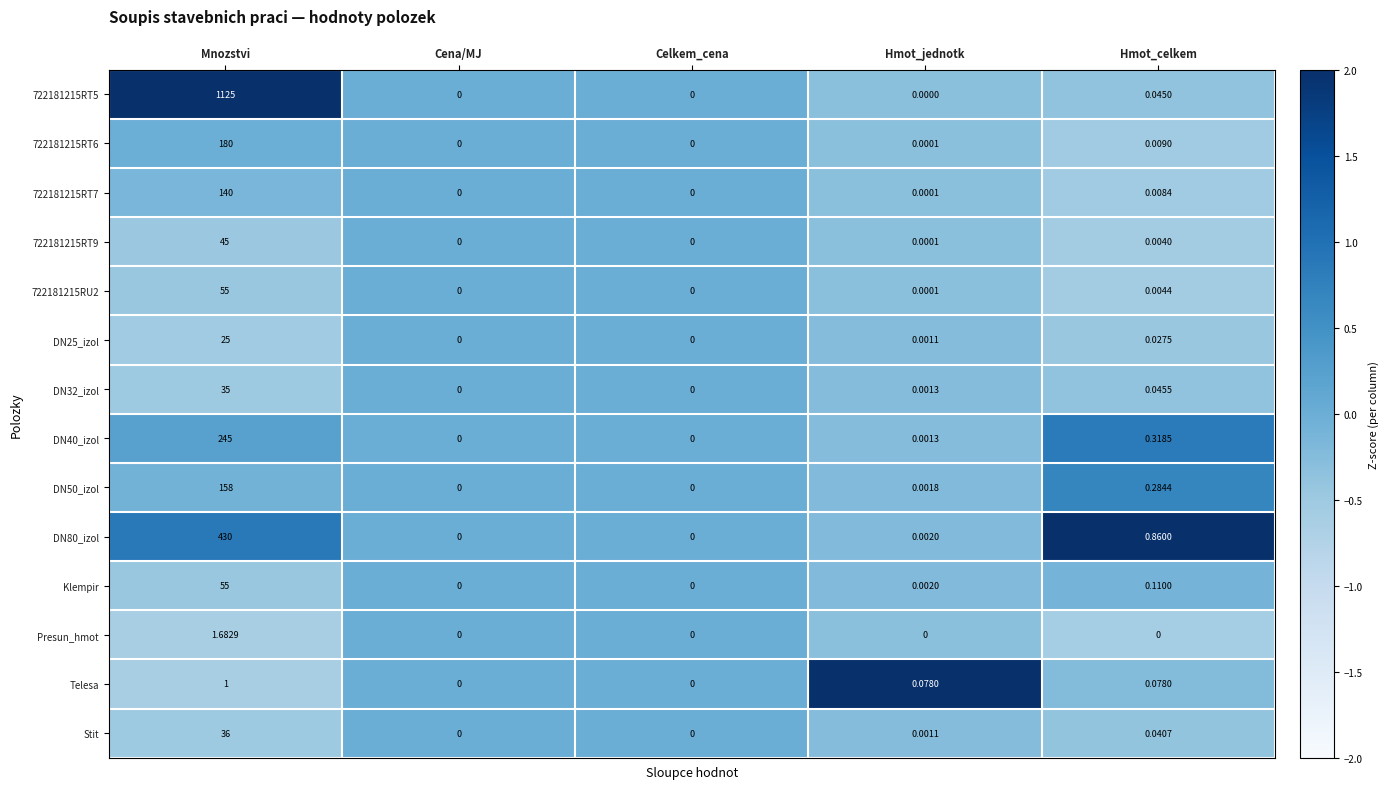

How many positive values does the DN80_izol series have?

3